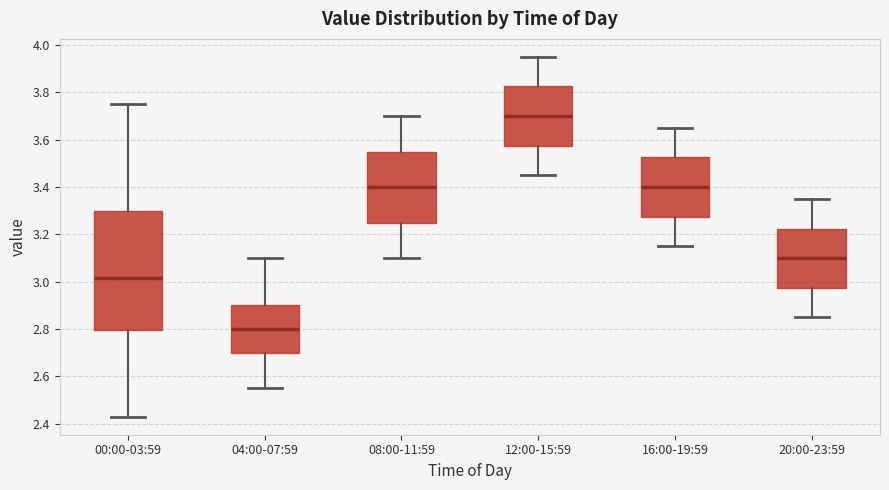

Reading left to right, transcribe this box plot: for each box, give where its median line is, the range the box spans, and where its two whiskers end, as read against the y-axis. The values are not printed on the chart, so give them approximately, as read against the axis.

00:00-03:59: median 3.02, box 2.80 to 3.30, whiskers 2.44 to 3.76
04:00-07:59: median 2.80, box 2.70 to 2.90, whiskers 2.56 to 3.10
08:00-11:59: median 3.40, box 3.26 to 3.56, whiskers 3.10 to 3.70
12:00-15:59: median 3.70, box 3.58 to 3.82, whiskers 3.46 to 3.96
16:00-19:59: median 3.40, box 3.28 to 3.52, whiskers 3.16 to 3.66
20:00-23:59: median 3.10, box 2.98 to 3.22, whiskers 2.86 to 3.36